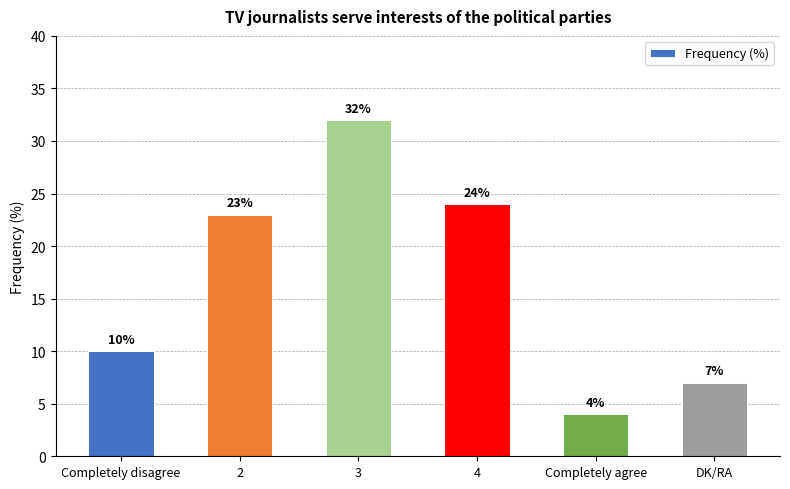

What is the smallest value displayed?

4